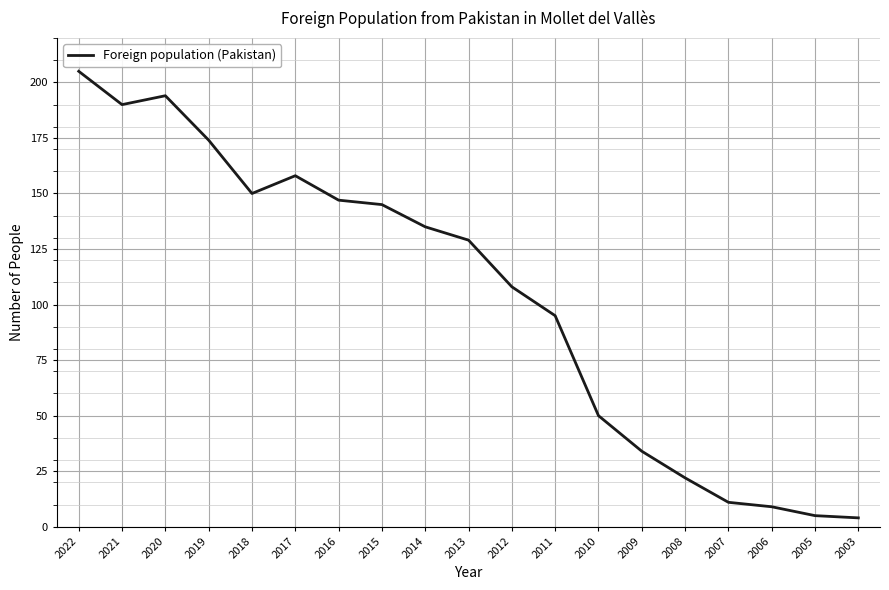

How many interior local peaks (higher than both neighbors) does the data have?

2